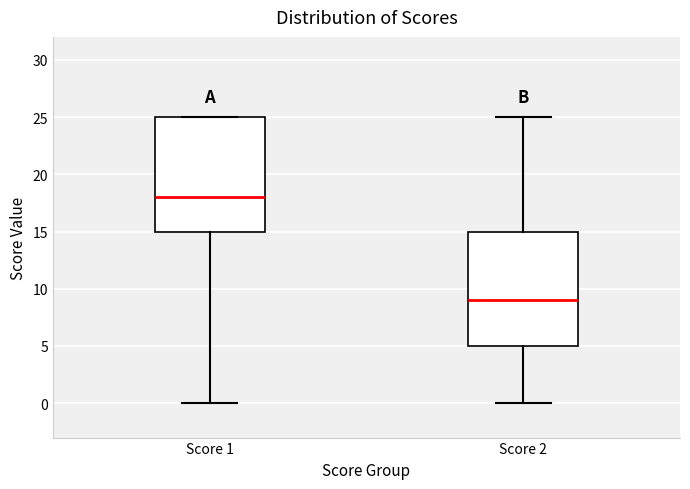

Which box has the lowest median line?

Score 2